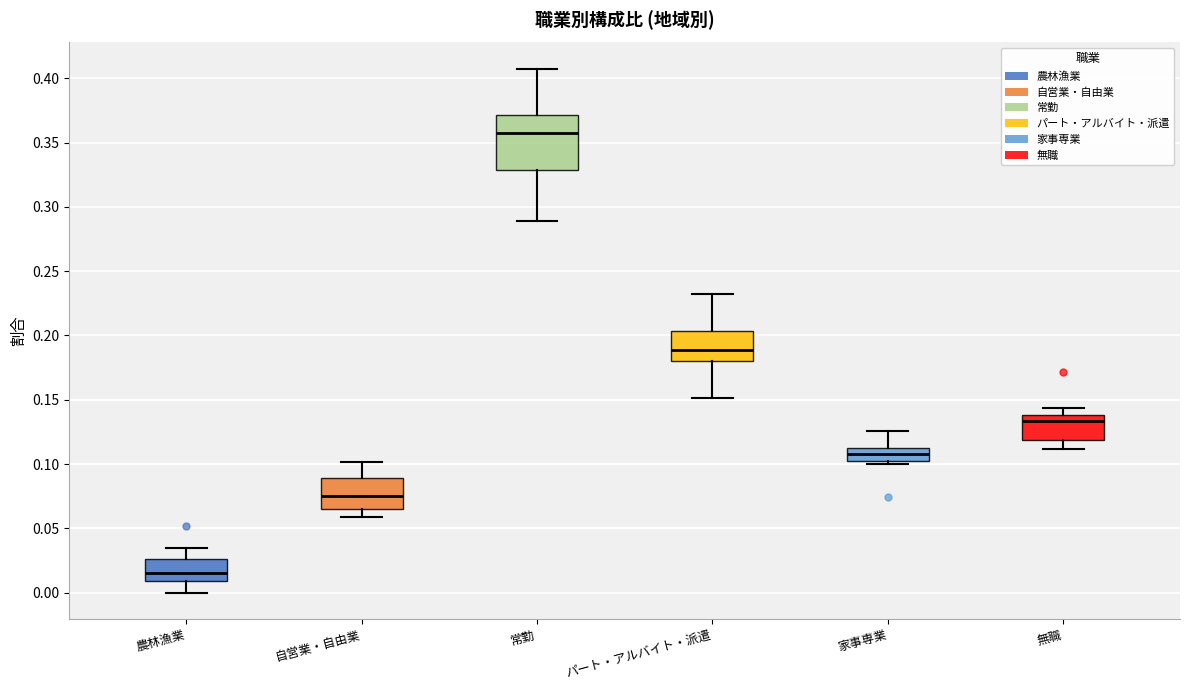

Which box's median line is the highest?

常勤